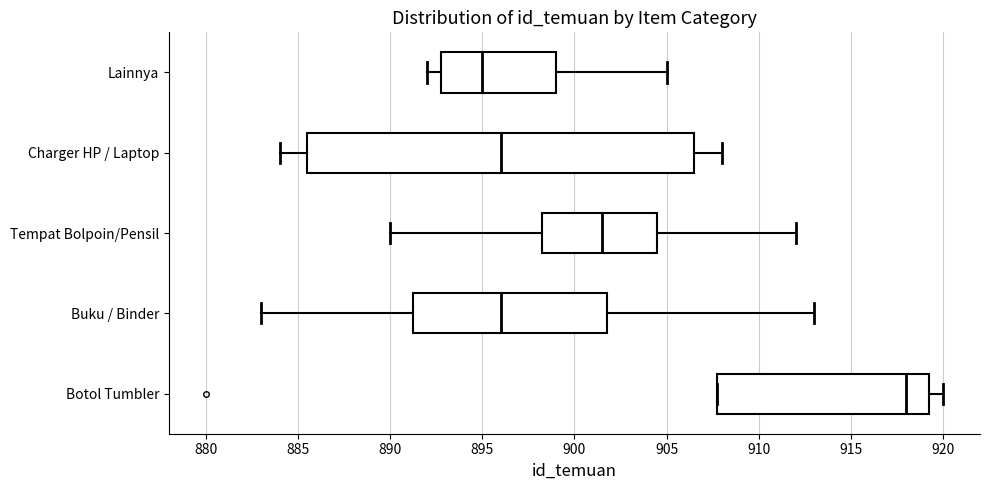

Where is the left edge of the box for Tempat Bolpoin/Pensil on the x-axis? The values are not printed on the chart, so give them approximately, as read against the axis.

898.5